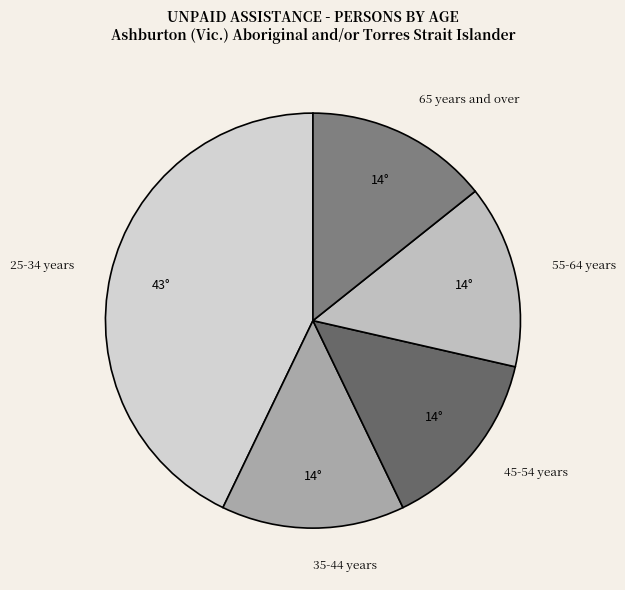

Does 55-64 years account for over 50% of the chart?

No